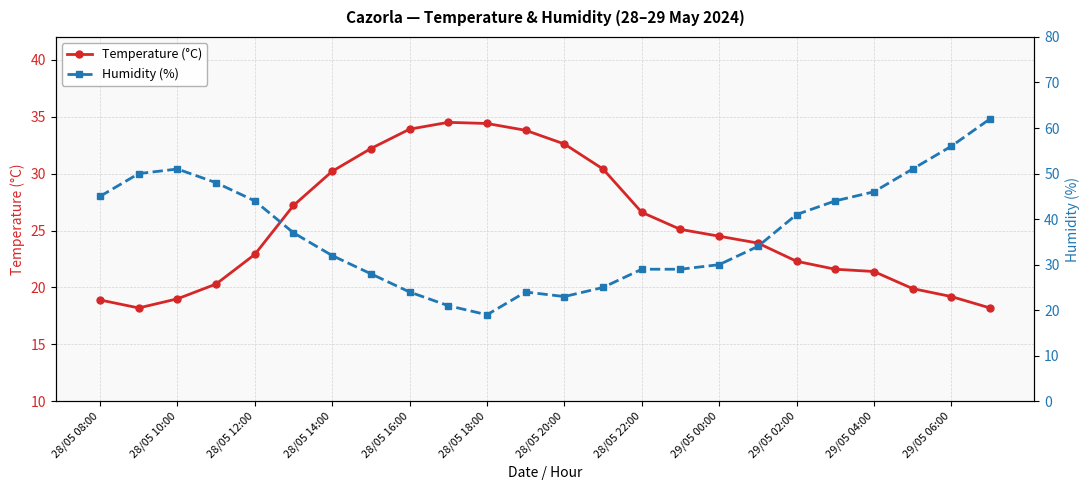

True or false: Humidity (%) has more than 0 interior local peaks.

True